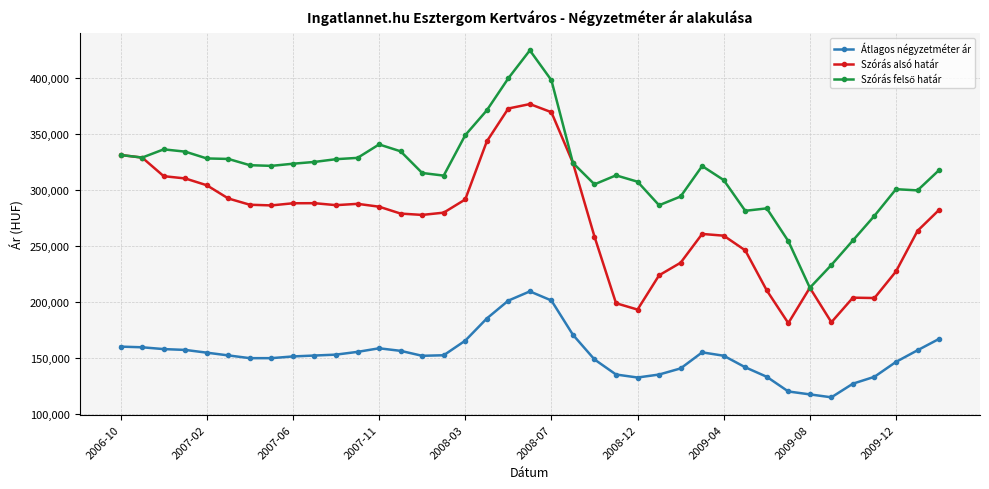

What is the minimum value shown in the chart?

114780